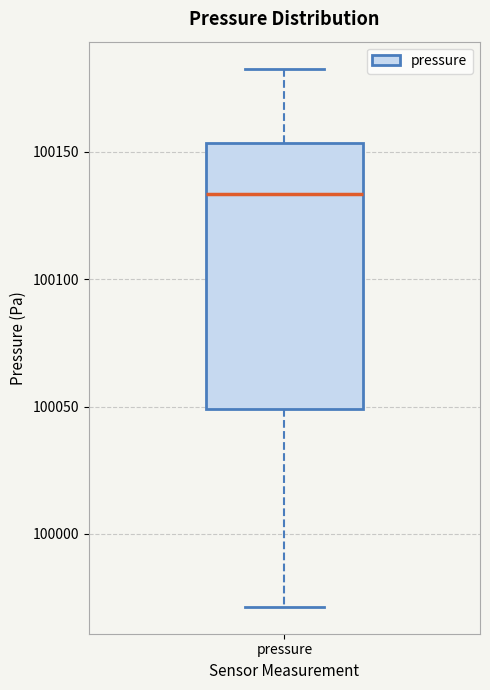

Where is the upper edge of the box for pressure on the y-axis? The values are not printed on the chart, so give them approximately, as read against the axis.

100155